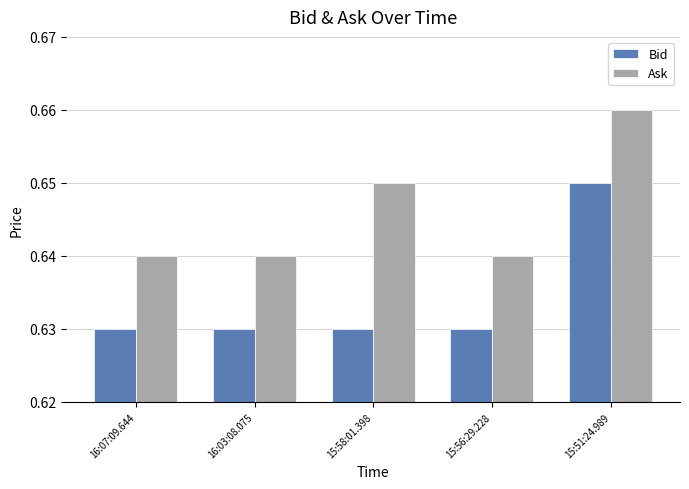

Count the Bid values in the range 0 to 1.

5